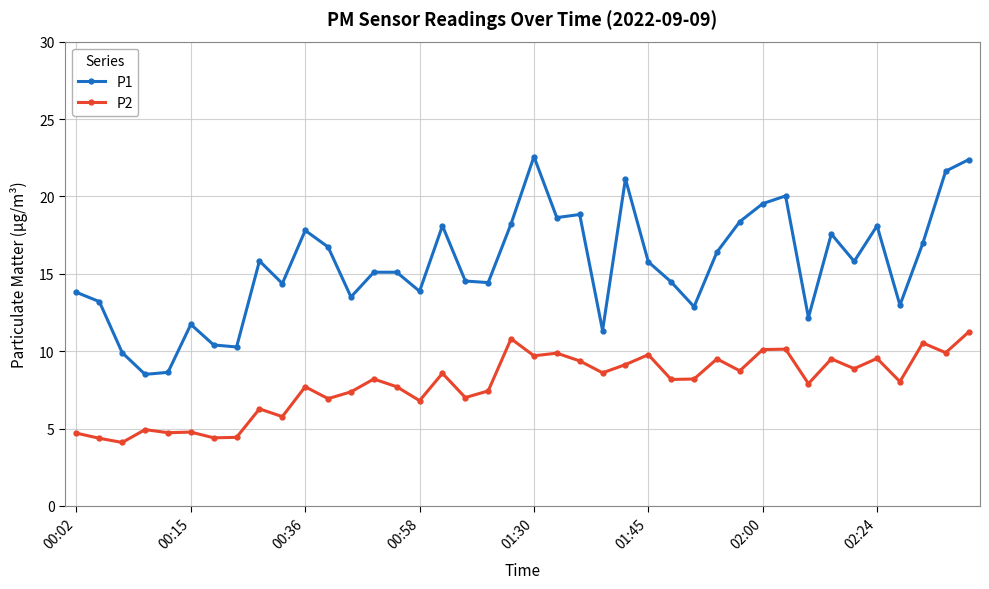

Which series has the largest total across all categories?

P1